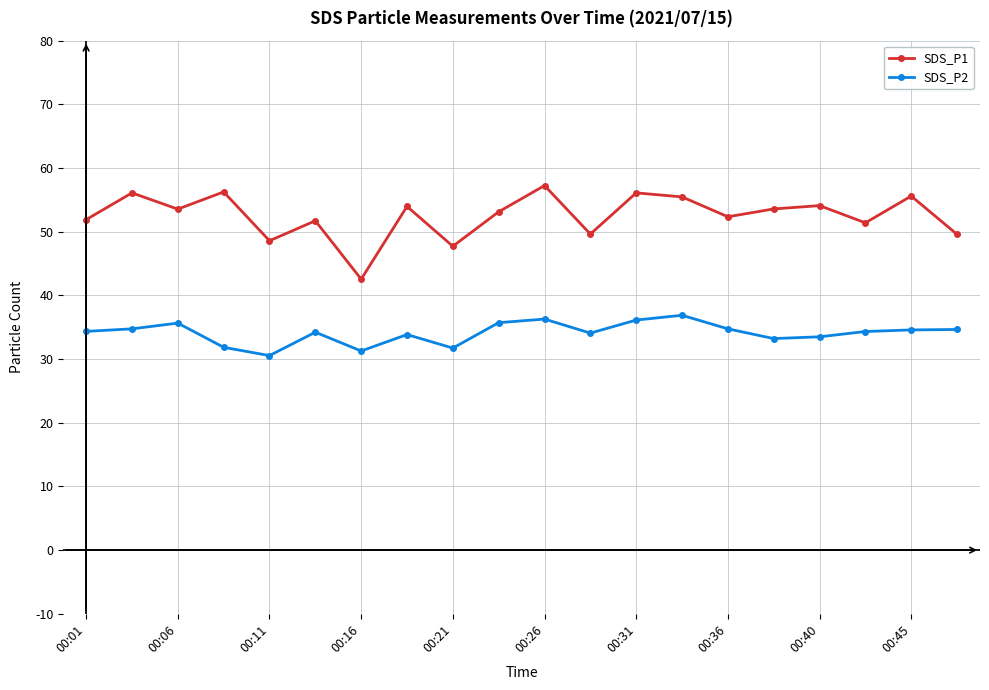

True or false: SDS_P2 and SDS_P1 intersect in this chart.

False